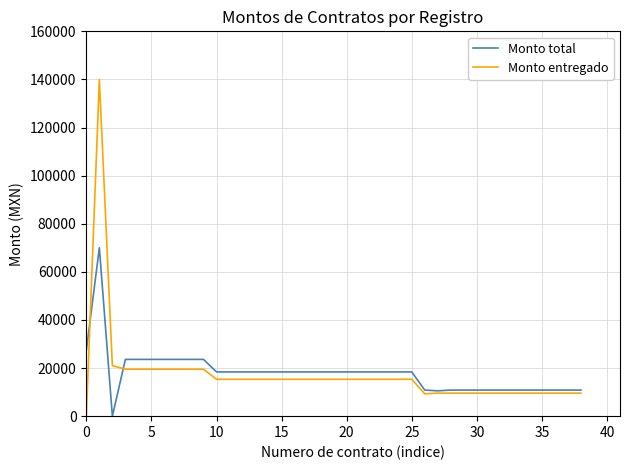

List the series in order of their peak value, highest first.

Monto entregado, Monto total